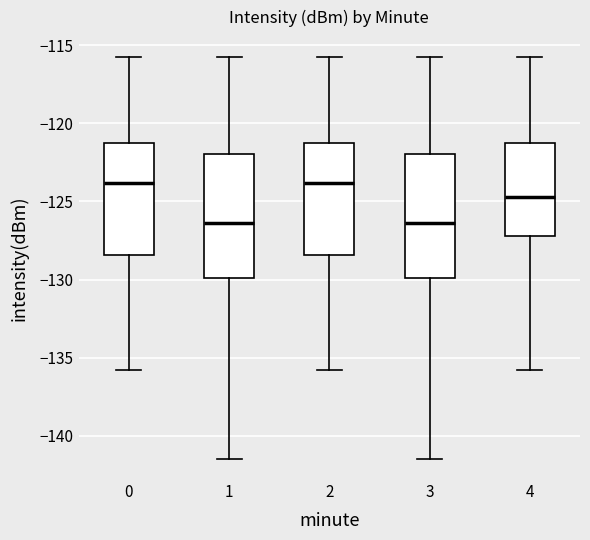

Where is the upper edge of the box at x = 1 on the y-axis? The values are not printed on the chart, so give them approximately, as read against the axis.

-122.0